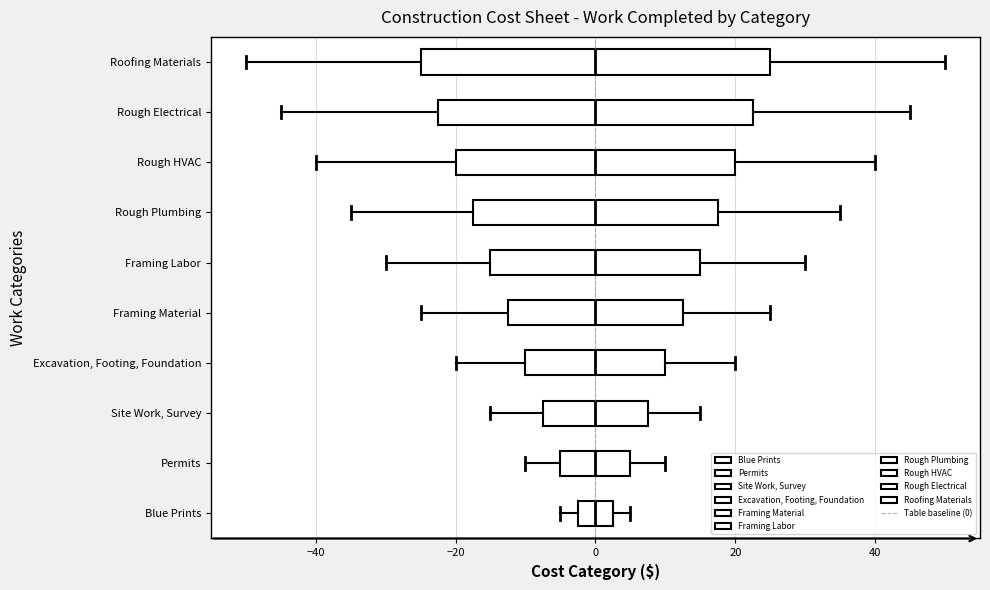

Reading bottom to top, read every box against the x-axis: the position of its median line, the range the box covers, and the ends of its whiskers. The values are not printed on the chart, so give them approximately, as read against the axis.

Blue Prints: median 0, box -2 to 2, whiskers -4 to 6
Permits: median 0, box -4 to 6, whiskers -10 to 10
Site Work, Survey: median 0, box -8 to 8, whiskers -14 to 16
Excavation, Footing, Foundation: median 0, box -10 to 10, whiskers -20 to 20
Framing Material: median 0, box -12 to 12, whiskers -24 to 26
Framing Labor: median 0, box -14 to 16, whiskers -30 to 30
Rough Plumbing: median 0, box -18 to 18, whiskers -34 to 36
Rough HVAC: median 0, box -20 to 20, whiskers -40 to 40
Rough Electrical: median 0, box -22 to 22, whiskers -44 to 46
Roofing Materials: median 0, box -24 to 26, whiskers -50 to 50